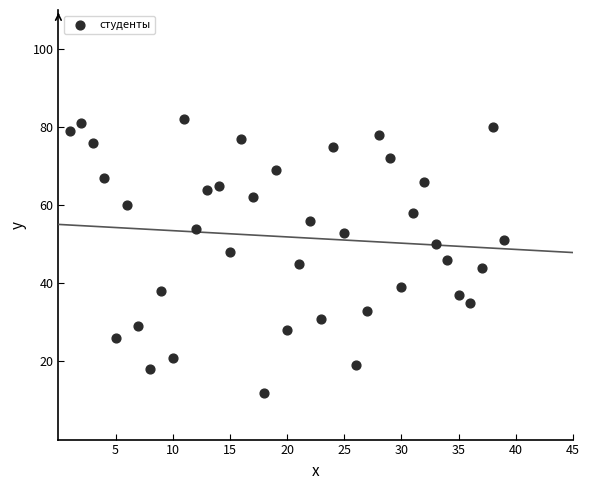

What is the range of X values (max minus min)?

38